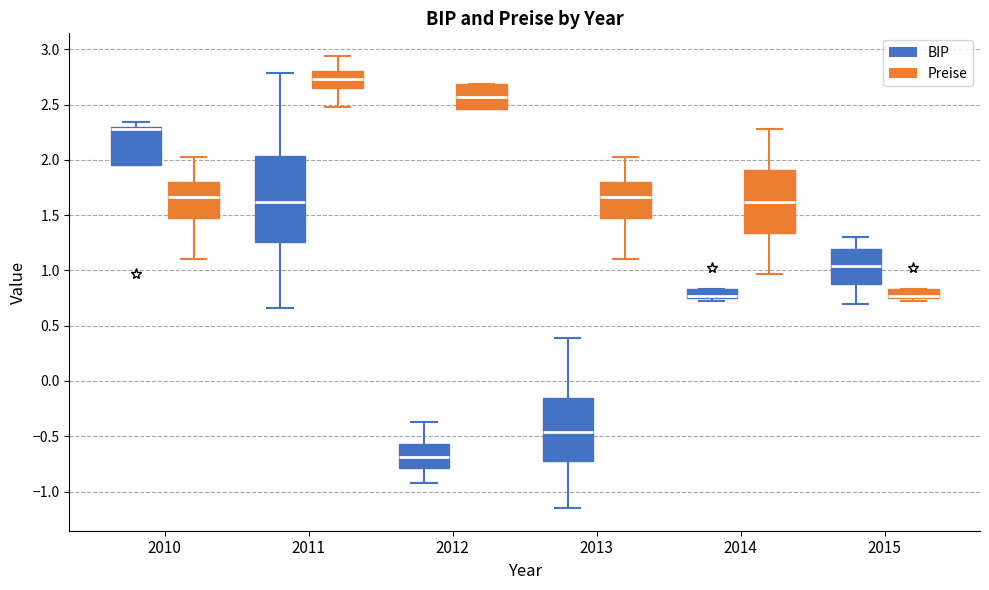

Where does the upper whisker of the box for 2012 (BIP) end on the y-axis? The values are not printed on the chart, so give them approximately, as read against the axis.

-0.35